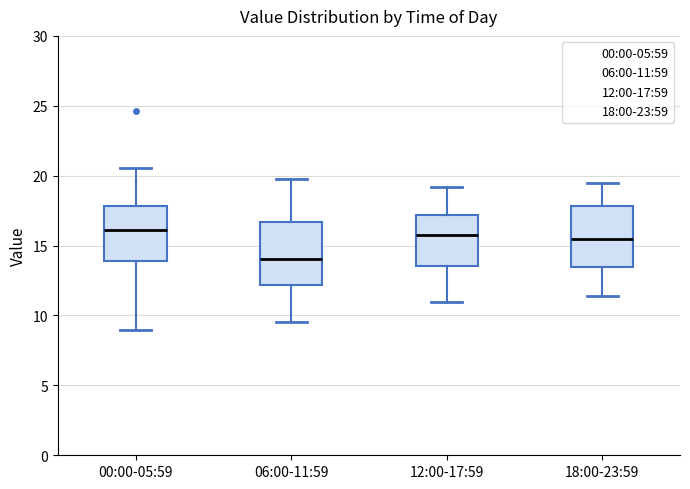

Where does the lower whisker of the box for 00:00-05:59 end on the y-axis? The values are not printed on the chart, so give them approximately, as read against the axis.

9.0